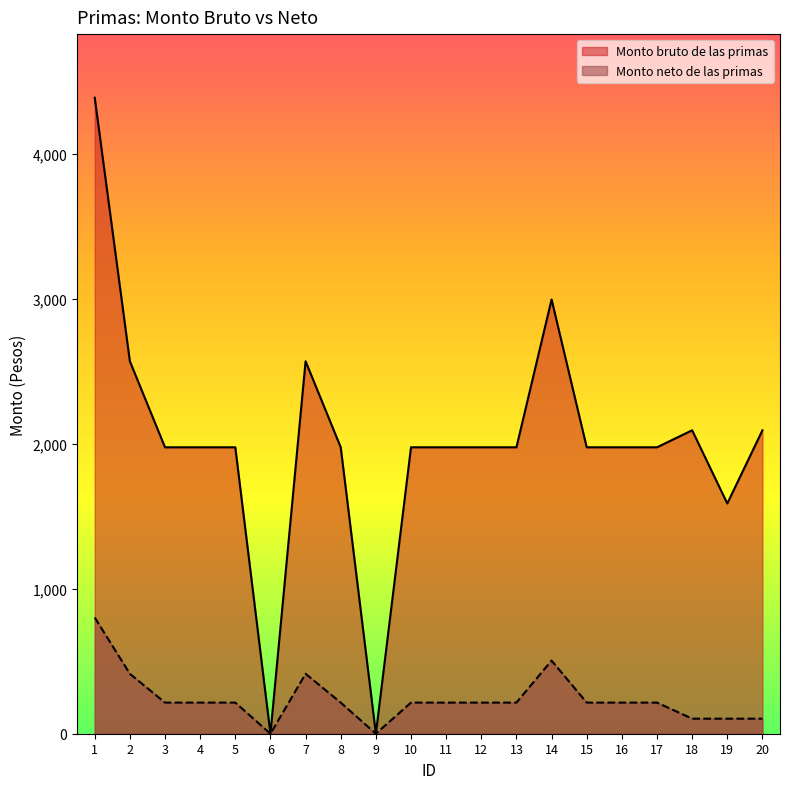

Reading left to right, list all the values displayed in this chart.

Monto bruto de las primas: 4386.0	2568.5	1975.3	1975.3	1975.3	0.0	2568.5	1975.3	0.0	1975.3	1975.3	1975.3	1975.3	2994.5	1975.3	1975.3	1975.3	2092.5	1587.7	2092.5
Monto neto de las primas: 801.5	413.3	214.6	214.6	214.6	0.0	413.3	214.6	0.0	214.6	214.6	214.6	214.6	504.2	214.6	214.6	214.6	103.8	103.8	103.8